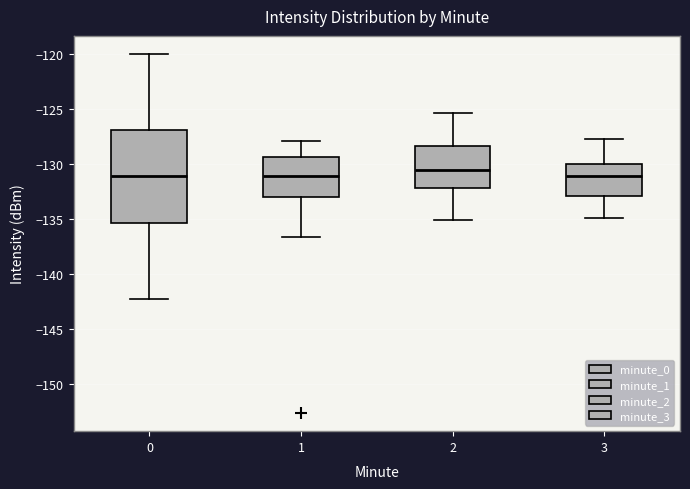

Where does the lower whisker of the box at x = 3 end on the y-axis? The values are not printed on the chart, so give them approximately, as read against the axis.

-135.0